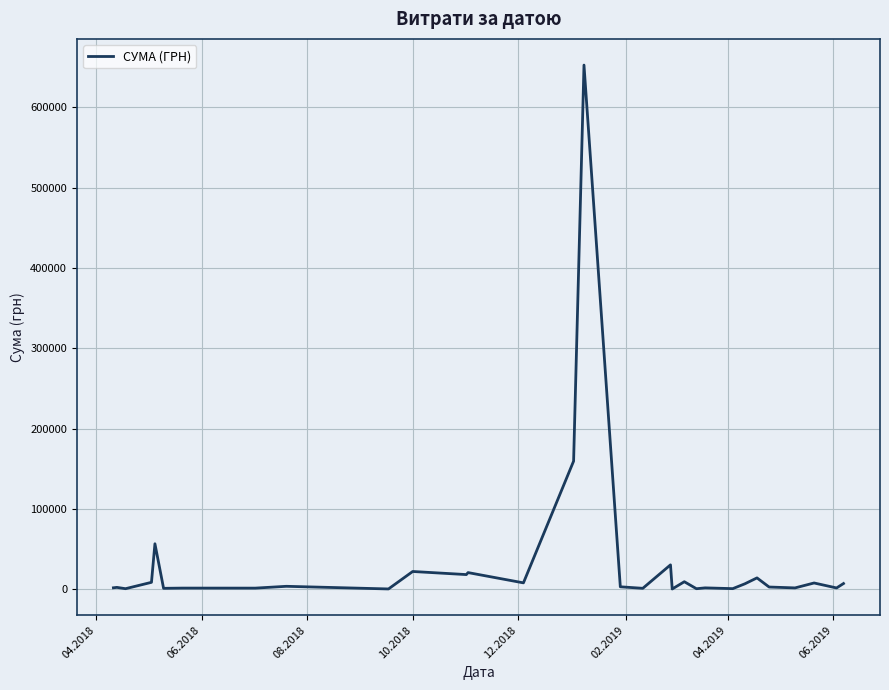

What is the greatest value displayed?

652492.5